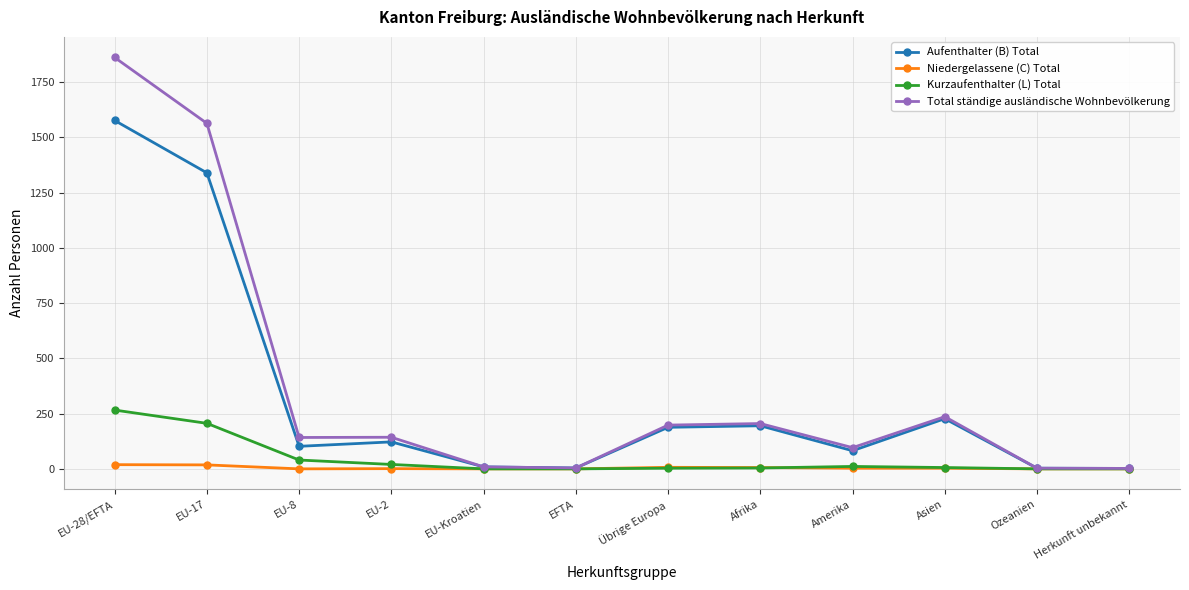

What is the value of the Aufenthalter (B) Total point at the 8th from the left?

195